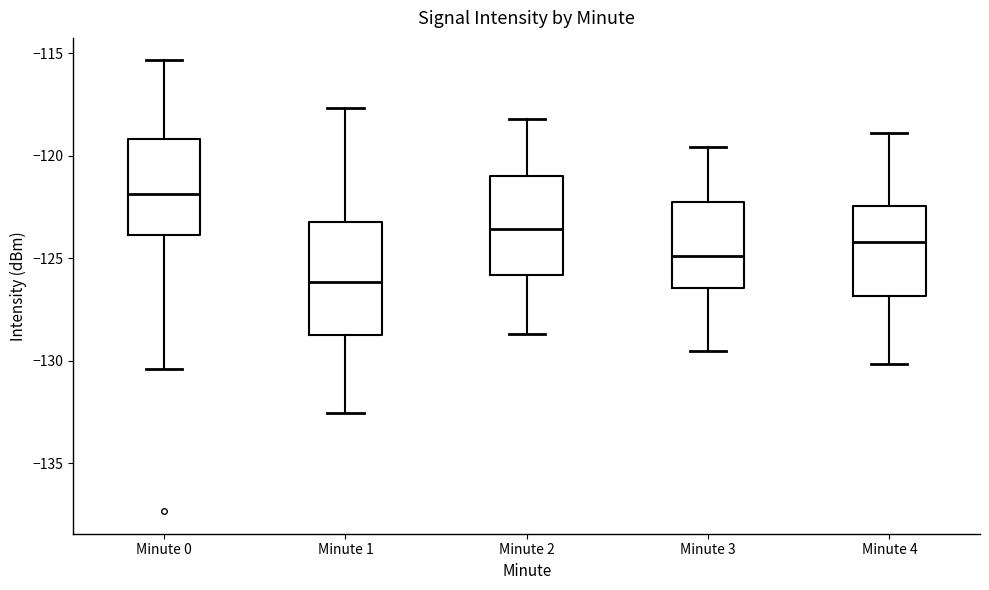

Comparing the boxes themselves (not the whiskers), which one is the tallest?

Minute 1